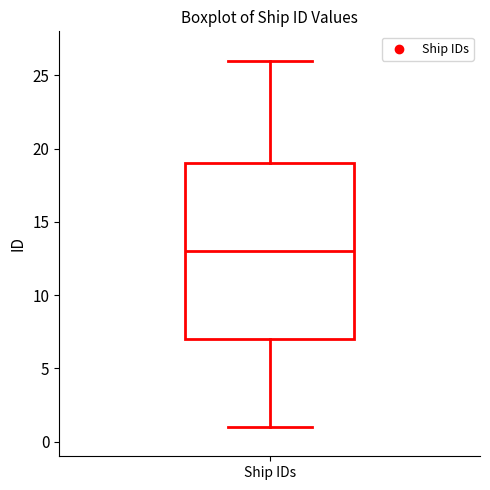

Transcribe this box plot: give where the median line is, the range the box spans, and where the two whiskers end, as read against the y-axis. The values are not printed on the chart, so give them approximately, as read against the axis.

median 13, box 7 to 19, whiskers 1 to 26